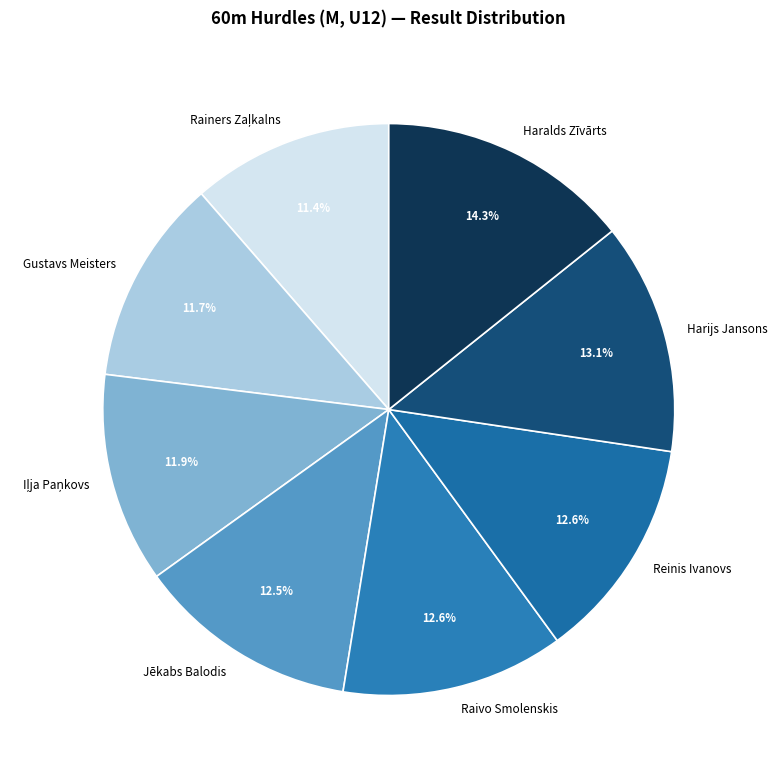

To the nearest percent, what is the combined percentage of Reinis Ivanovs and Haralds Zīvārts?

27%